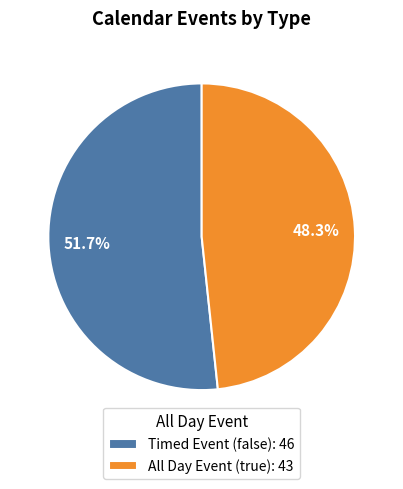

Is All Day Event (true): 43 the majority of the pie?

No